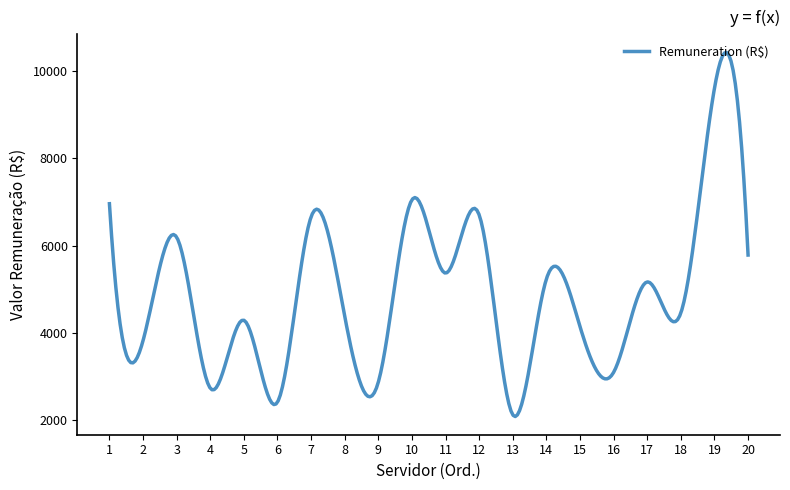

What is the greatest value displayed?

10420.0